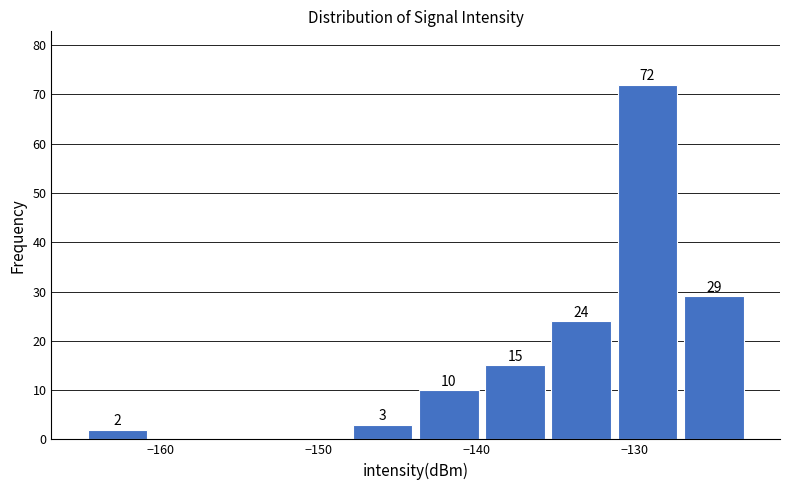

Over which range of the x-axis is the bar tallest?

-131 to -127